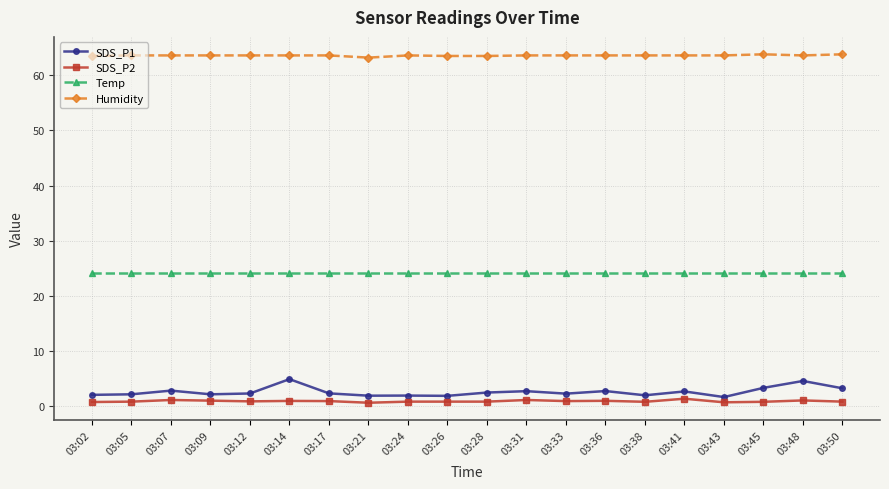

True or false: SDS_P1 and Temp cross at least once.

False